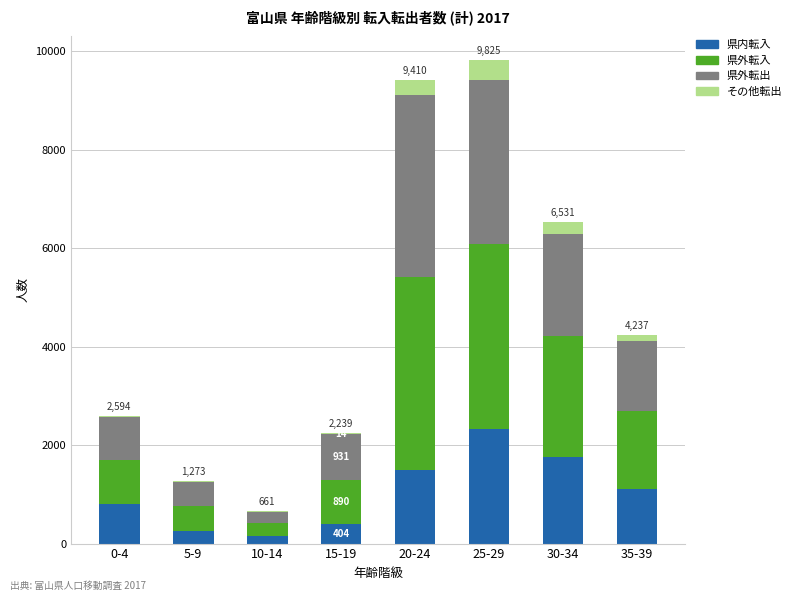

How many categories are shown in the chart?

8